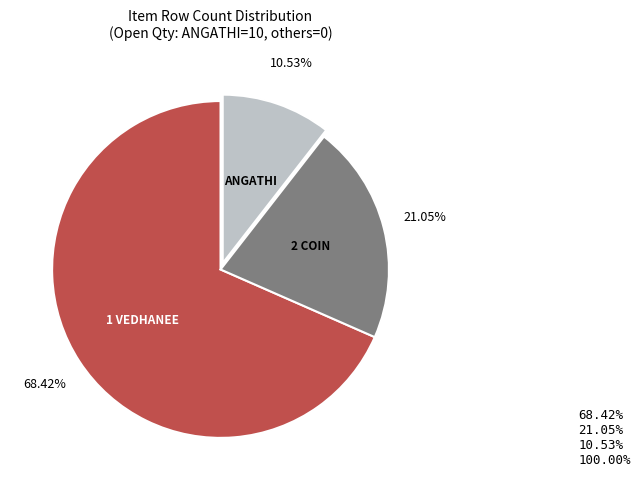

To the nearest percent, what is the average slice percentage?

33%